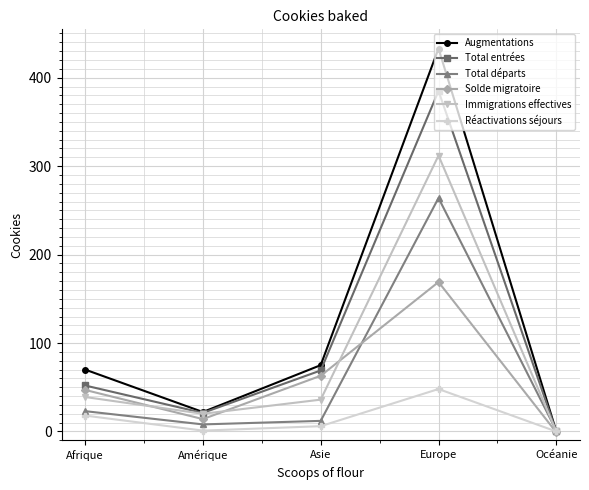

Rank the series by their maximum value, from highest to lowest.

Augmentations, Total entrées, Immigrations effectives, Total départs, Solde migratoire, Réactivations séjours